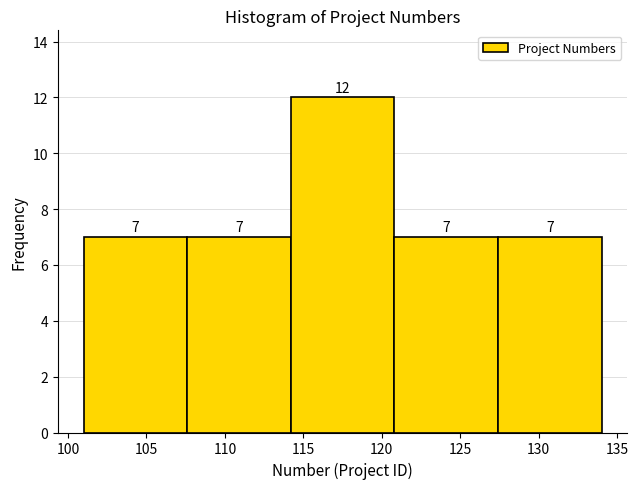

Reading left to right, transcribe this chart: for each bar, give the range it covers on the x-axis and its height. The bar edges are not printed on the chart, so give them approximately, as read against the axis.

101.0 to 107.6: 7
107.6 to 114.2: 7
114.2 to 120.8: 12
120.8 to 127.4: 7
127.4 to 134.0: 7